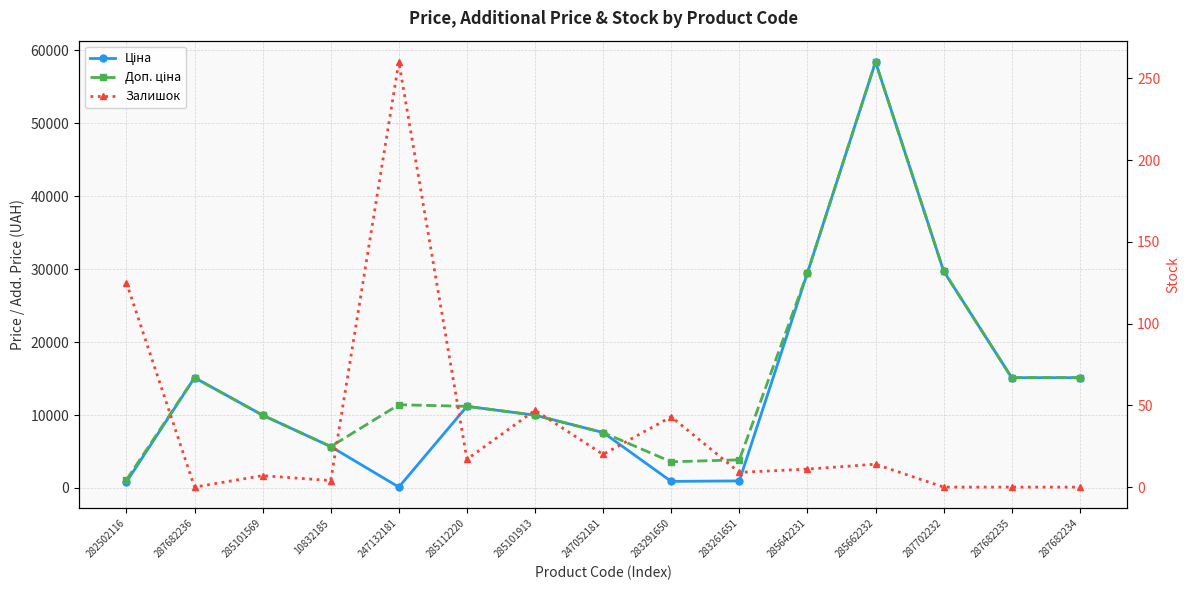

What is the label of the 11th point from the right?

247132181